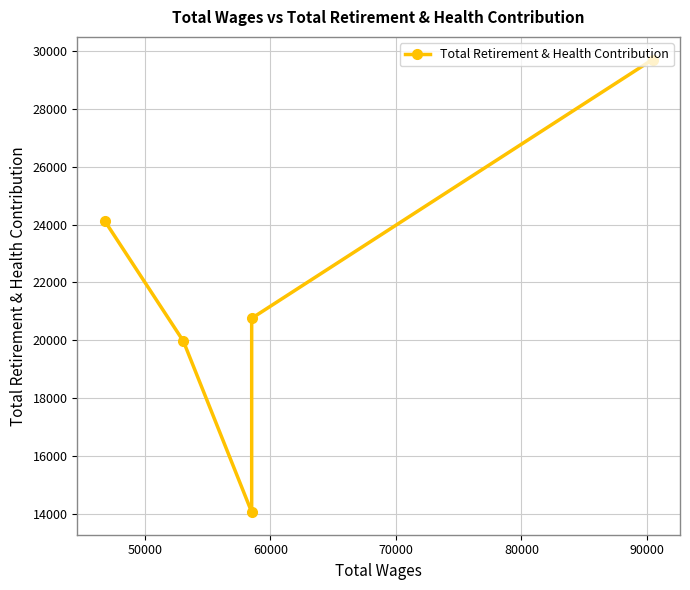

What is the average value?

21722